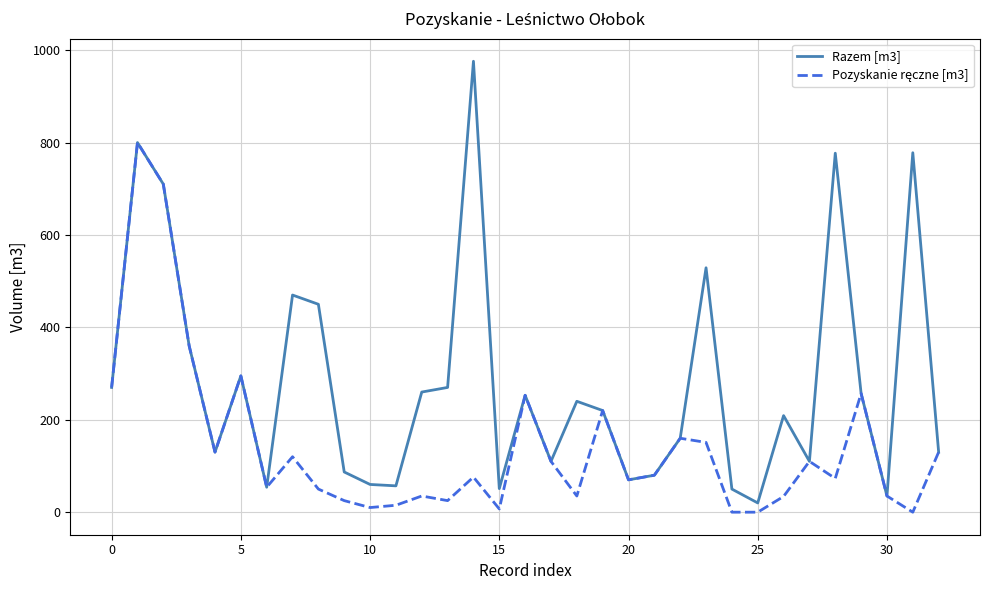

What is the greatest value displayed?

976